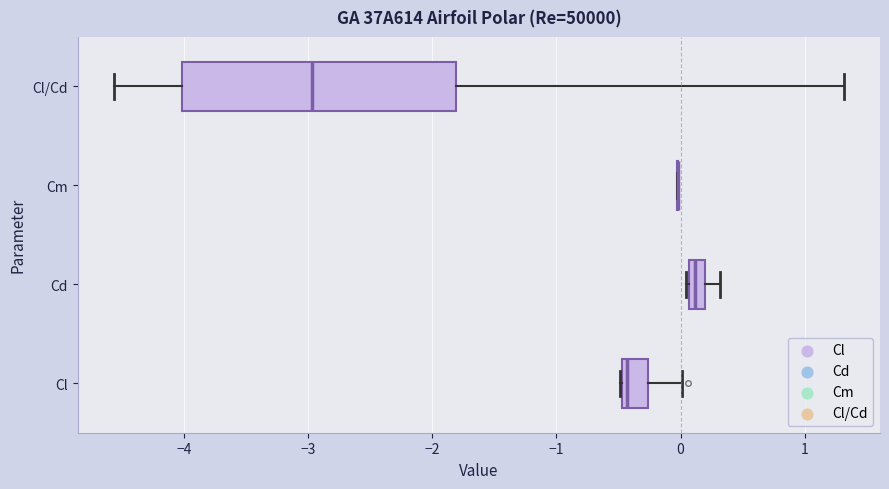

Comparing the boxes themselves (not the whiskers), which one is the widest?

Cl/Cd